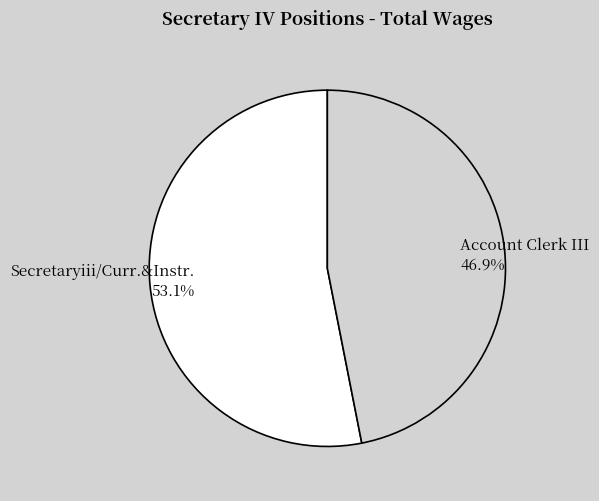

How much of the chart is everything except Secretaryiii/Curr.&Instr.?

46.9%